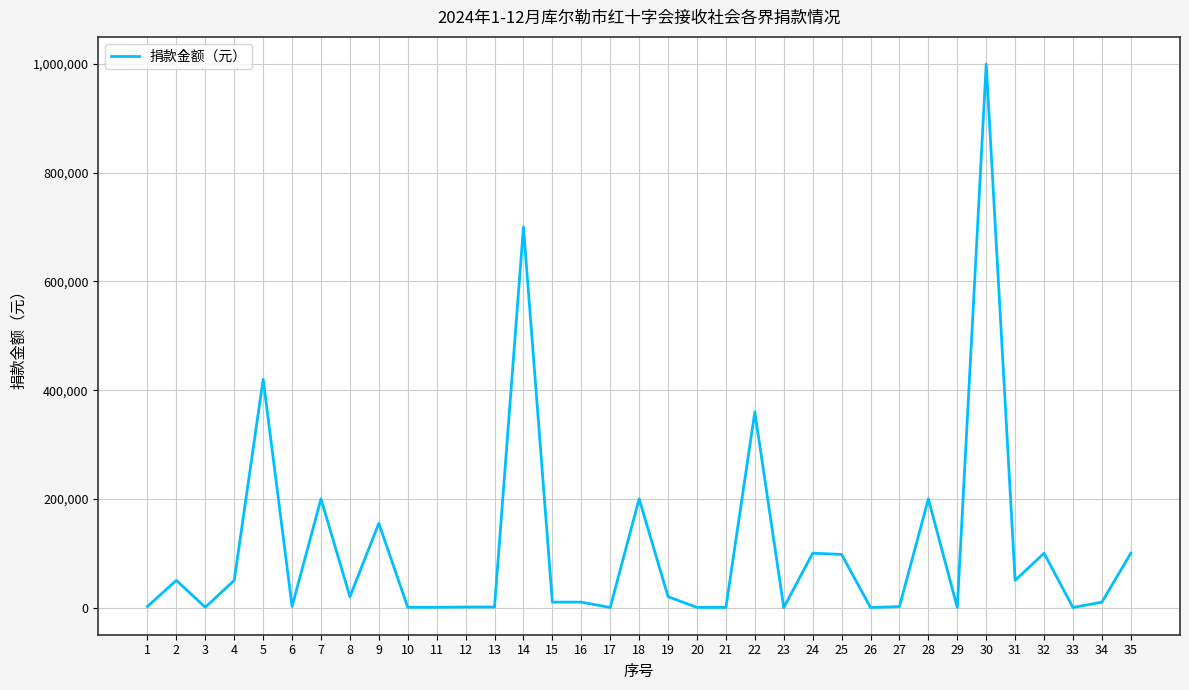

What is the change in value from 4 to 9?

+105000.0